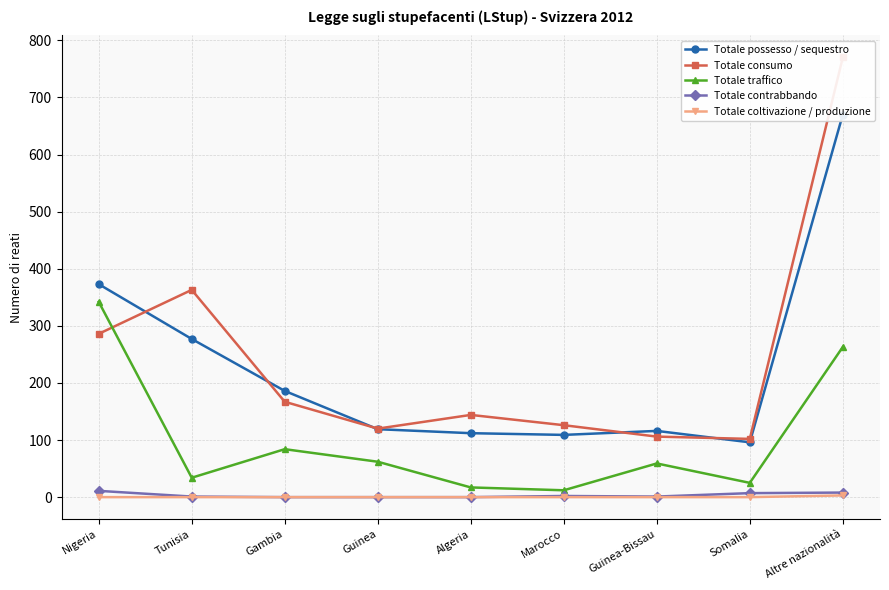

The value of Totale contrabbando at Altre nazionalità is 8. True or false?

True